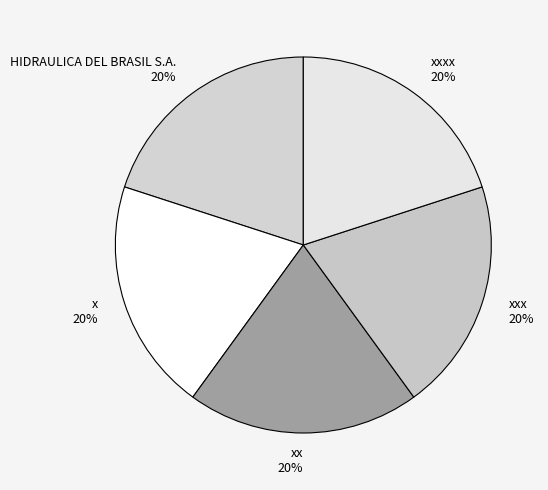

What percentage is the xxx slice, to the nearest percent?

20%